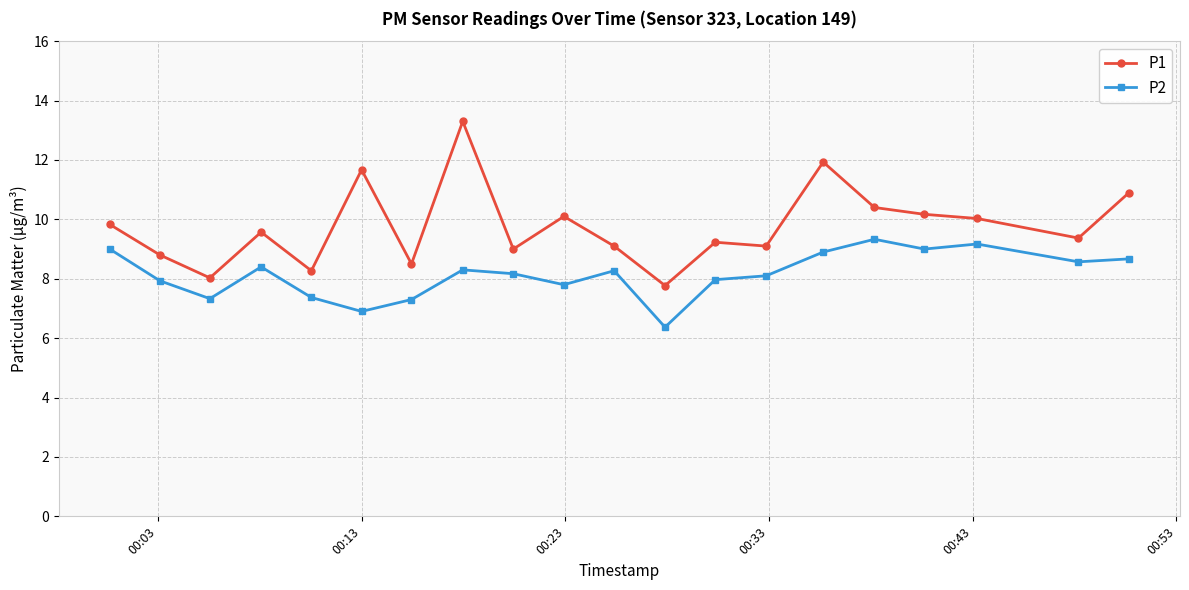

True or false: P2 and P1 intersect in this chart.

False